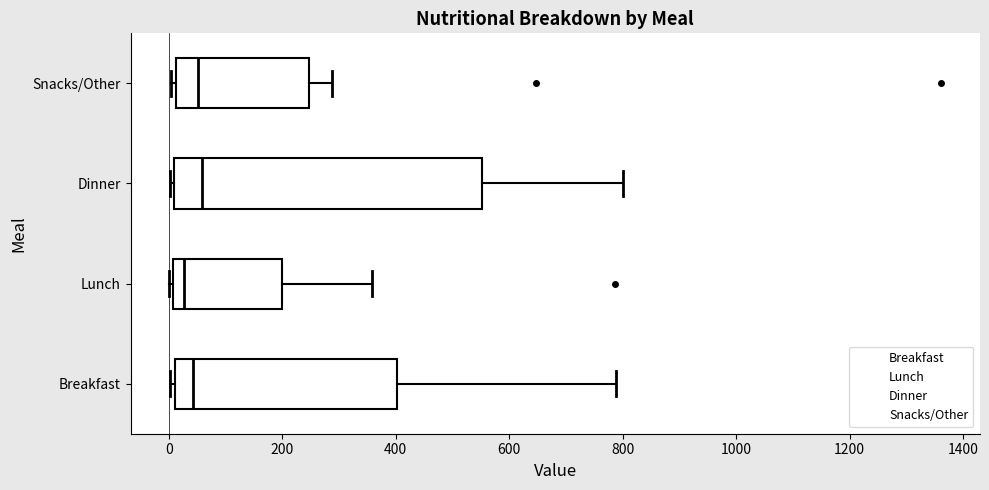

Reading bottom to top, transcribe this box plot: for each box, give where its median line is, the range the box spans, and where its two whiskers end, as read against the x-axis. The values are not printed on the chart, so give them approximately, as read against the axis.

Breakfast: median 40, box 20 to 400, whiskers 0 to 780
Lunch: median 20, box 0 to 200, whiskers 0 (just left of the box's left edge) to 360
Dinner: median 60, box 0 to 560, whiskers 0 (just left of the box's left edge) to 800
Snacks/Other: median 60, box 20 to 240, whiskers 0 to 280